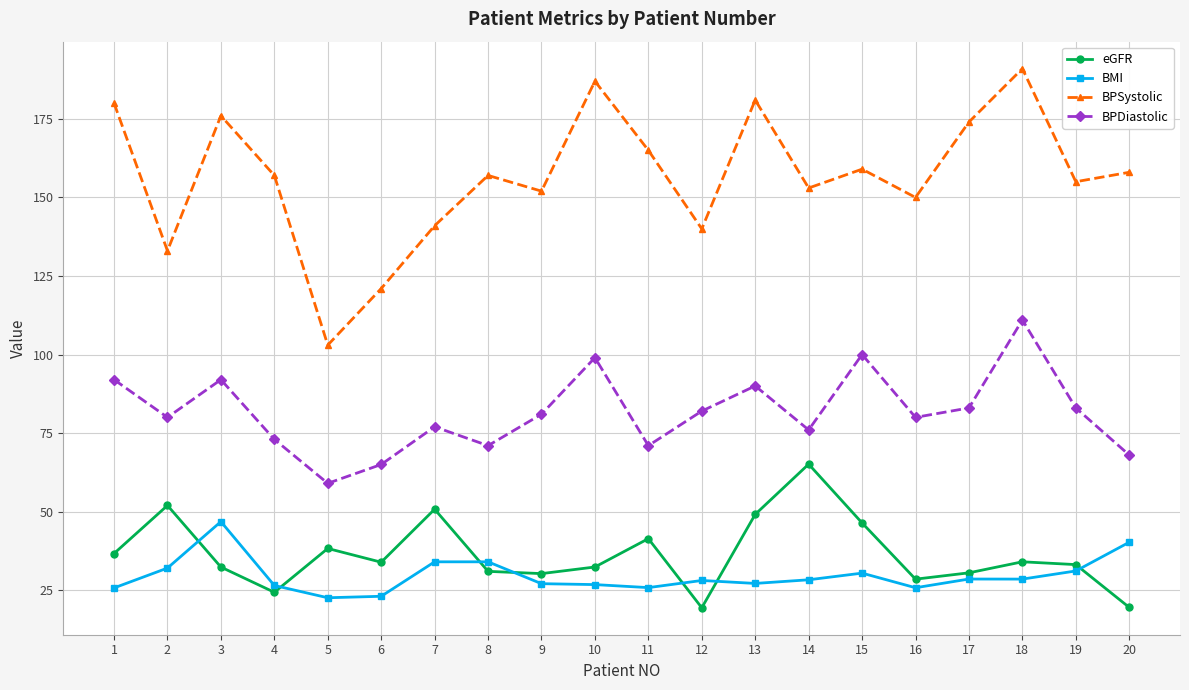

What is the average value of the BPSystolic series?

156.7